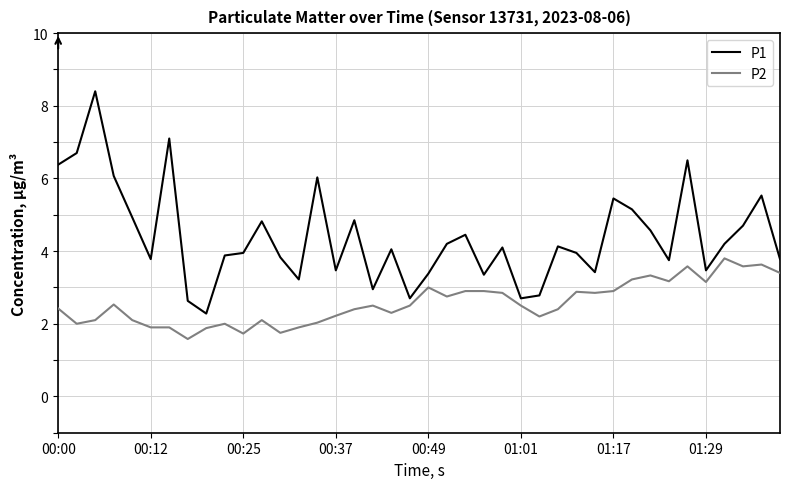

List the series in order of their peak value, lowest first.

P2, P1